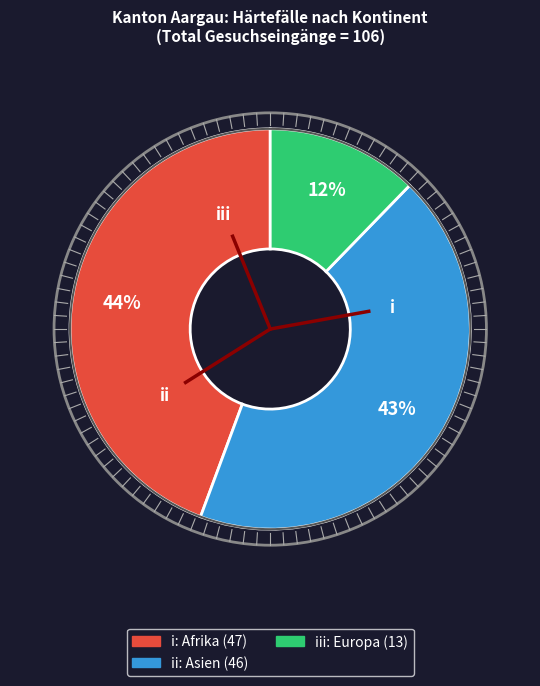

Is there any slice that represents more than half of the pie?

No